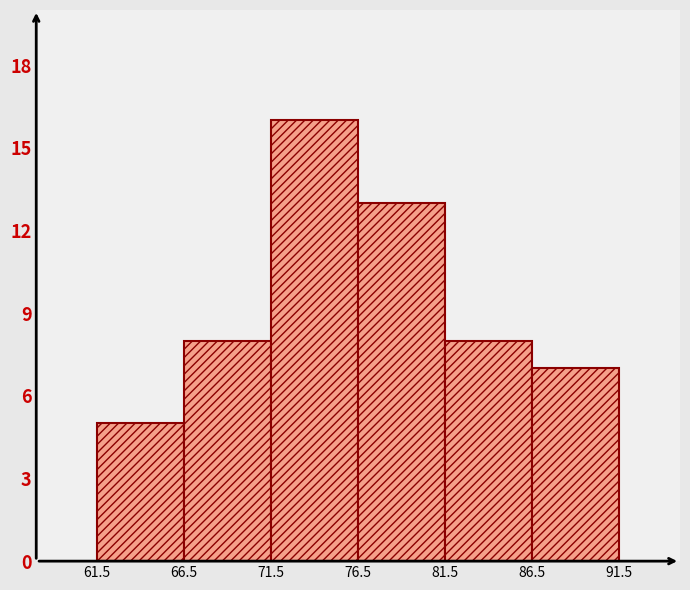

What is the height of the bar covering 71.5 to 76.5 on the x-axis? The values are not printed on the chart, so give them approximately, as read against the axis.

16